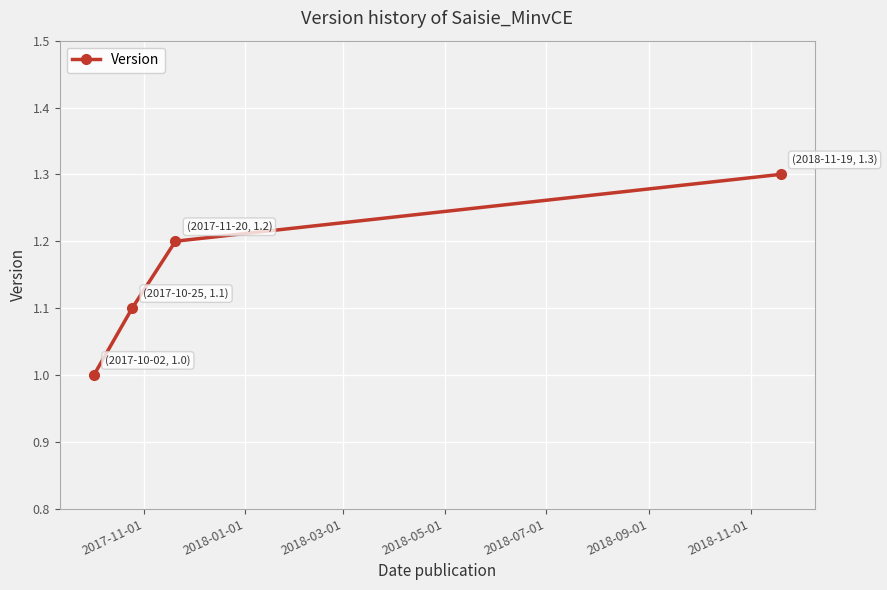

Reading left to right, what are all the values shown in this chart?

1.0	1.1	1.2	1.3